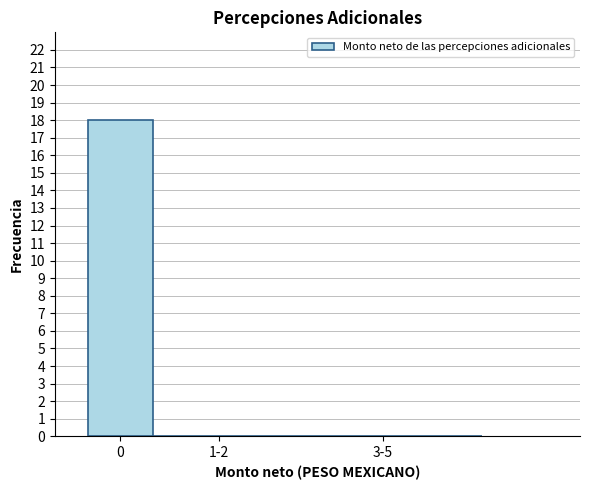

Reading left to right, what are all the values shown in this chart?

0=18	1-2=0	3-5=0